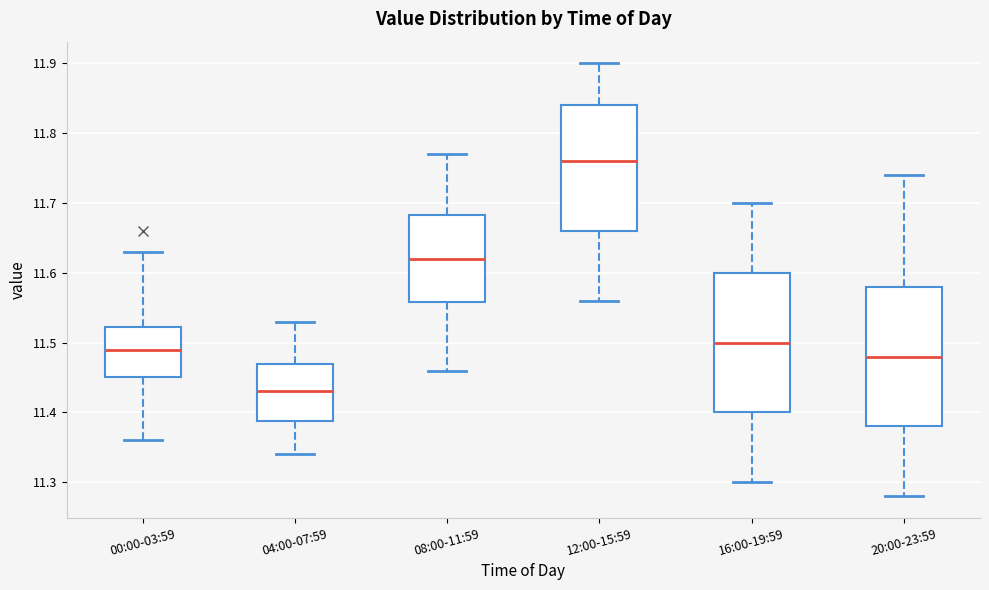

Where does the median line of the box for 04:00-07:59 sit on the y-axis? The values are not printed on the chart, so give them approximately, as read against the axis.

11.43